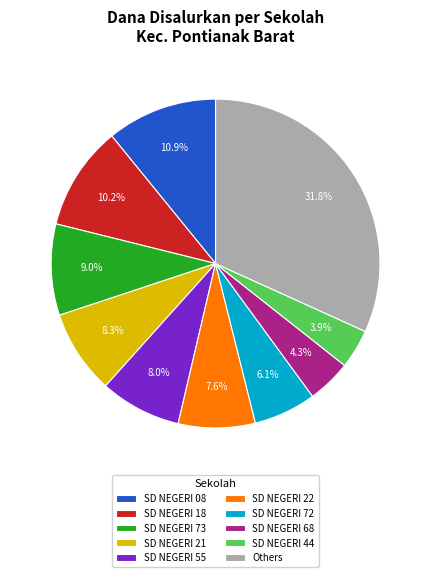

What is the largest slice in the pie chart?

Others